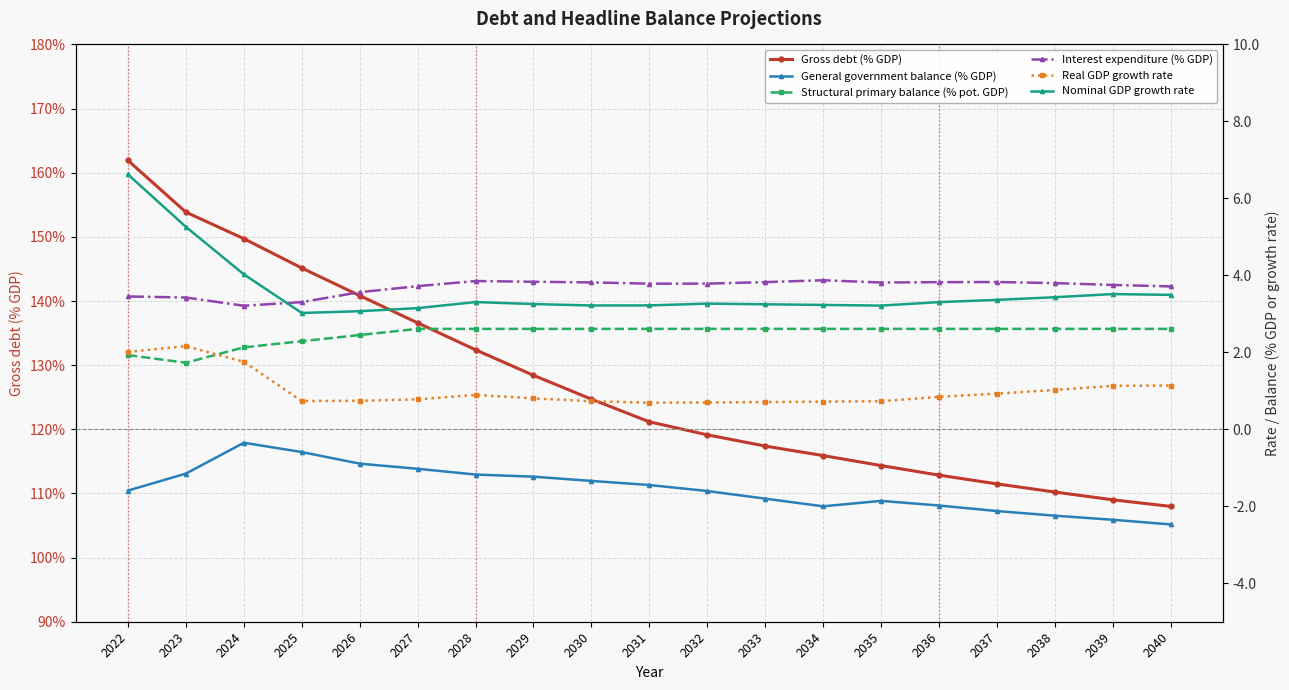

Reading left to right, transcribe all the data shown in this chart.

Gross debt (% GDP): 161.9	153.9	149.7	145.1	140.8	136.6	132.4	128.4	124.7	121.2	119.1	117.4	115.9	114.3	112.9	111.5	110.2	109.0	108.0
General government balance (% GDP): -1.6	-1.2	-0.3	-0.6	-0.9	-1.0	-1.2	-1.2	-1.3	-1.4	-1.6	-1.8	-2.0	-1.9	-2.0	-2.1	-2.2	-2.4	-2.5
Structural primary balance (% pot. GDP): 1.9	1.7	2.1	2.3	2.4	2.6	2.6	2.6	2.6	2.6	2.6	2.6	2.6	2.6	2.6	2.6	2.6	2.6	2.6
Interest expenditure (% GDP): 3.5	3.4	3.2	3.3	3.6	3.7	3.9	3.8	3.8	3.8	3.8	3.8	3.9	3.8	3.8	3.8	3.8	3.8	3.7
Real GDP growth rate: 2.0	2.2	1.8	0.7	0.7	0.8	0.9	0.8	0.7	0.7	0.7	0.7	0.7	0.7	0.8	0.9	1.0	1.1	1.1
Nominal GDP growth rate: 6.6	5.3	4.0	3.0	3.1	3.1	3.3	3.3	3.2	3.2	3.3	3.2	3.2	3.2	3.3	3.4	3.4	3.5	3.5